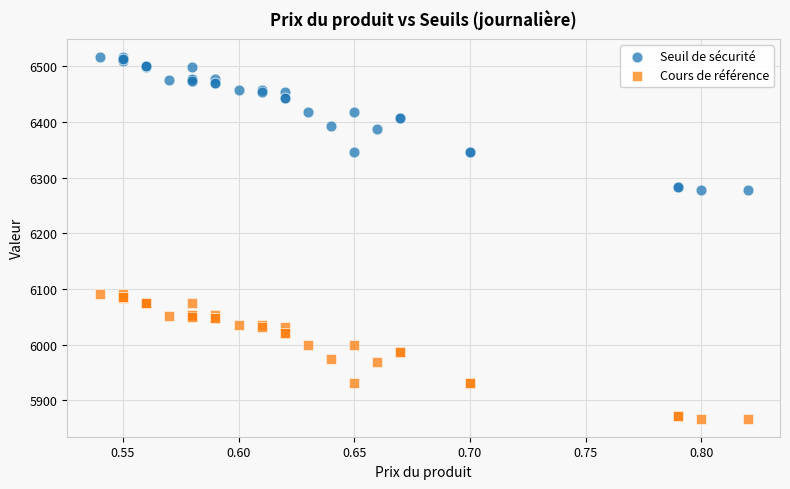

What are all the series names shown in the legend?

Seuil de sécurité, Cours de référence